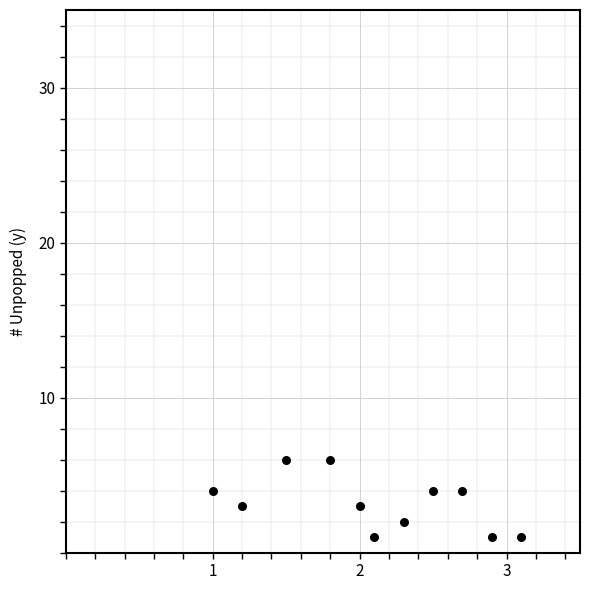

What is the average Y value?

3